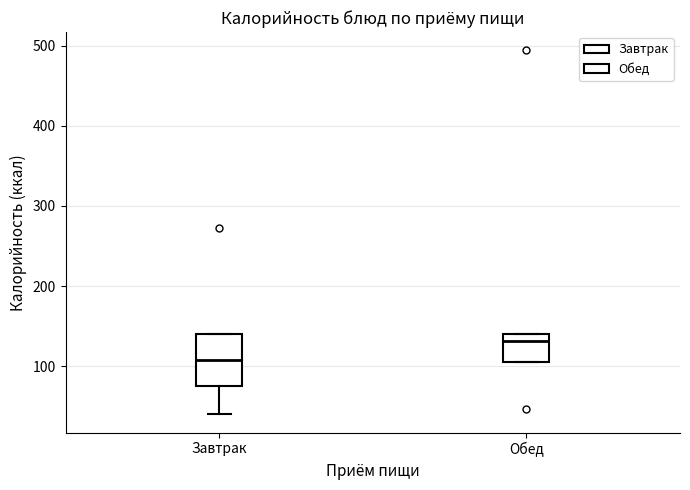

Reading left to right, read every box against the y-axis: the position of its median line, the range the box covers, and the ends of its whiskers. The values are not printed on the chart, so give them approximately, as read against the axis.

Завтрак: median 110, box 80 to 140, whiskers 40 to 140
Обед: median 130, box 110 to 140, whiskers 110 to 140